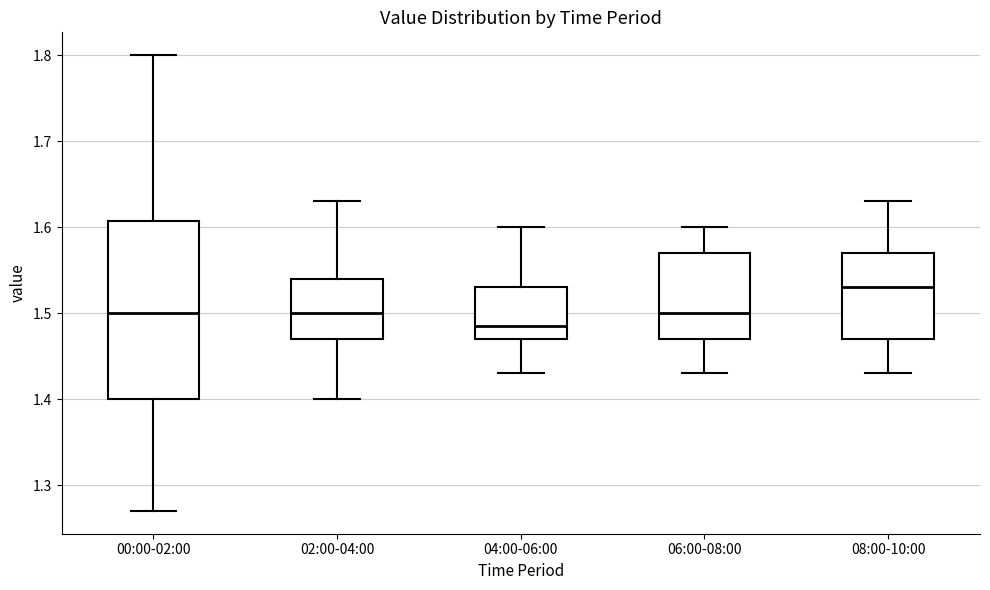

Reading left to right, transcribe this box plot: for each box, give where its median line is, the range the box spans, and where its two whiskers end, as read against the y-axis. The values are not printed on the chart, so give them approximately, as read against the axis.

00:00-02:00: median 1.50, box 1.40 to 1.61, whiskers 1.27 to 1.80
02:00-04:00: median 1.50, box 1.47 to 1.54, whiskers 1.40 to 1.63
04:00-06:00: median 1.49, box 1.47 to 1.53, whiskers 1.43 to 1.60
06:00-08:00: median 1.50, box 1.47 to 1.57, whiskers 1.43 to 1.60
08:00-10:00: median 1.53, box 1.47 to 1.57, whiskers 1.43 to 1.63